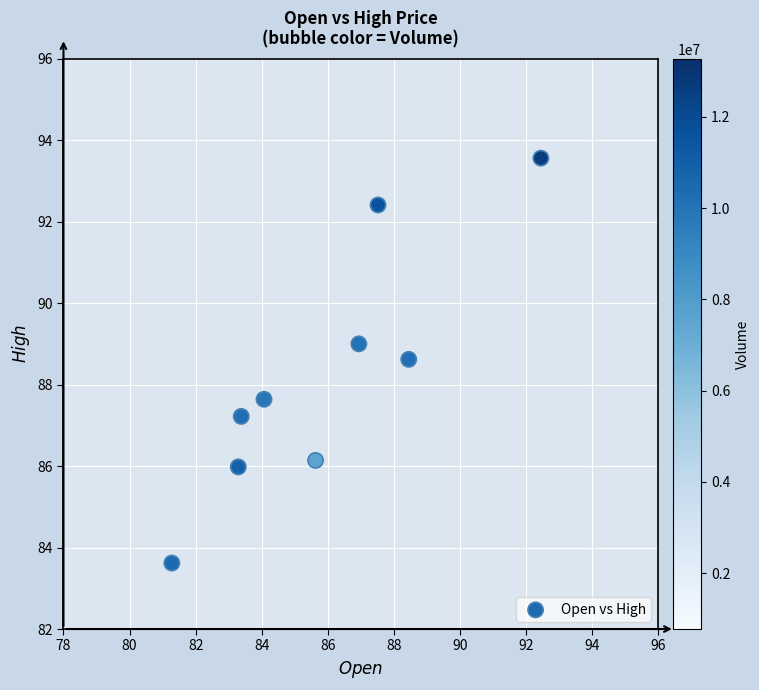

What is the average Y value?

88.2